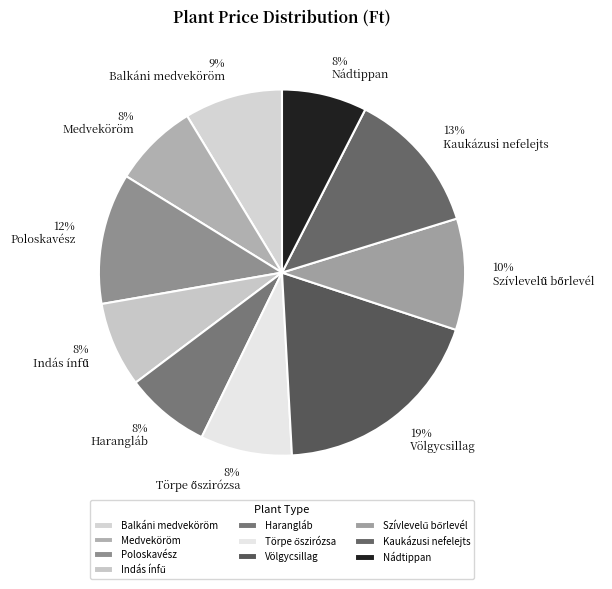

The Völgycsillag slice represents 13% of the pie. True or false?

False